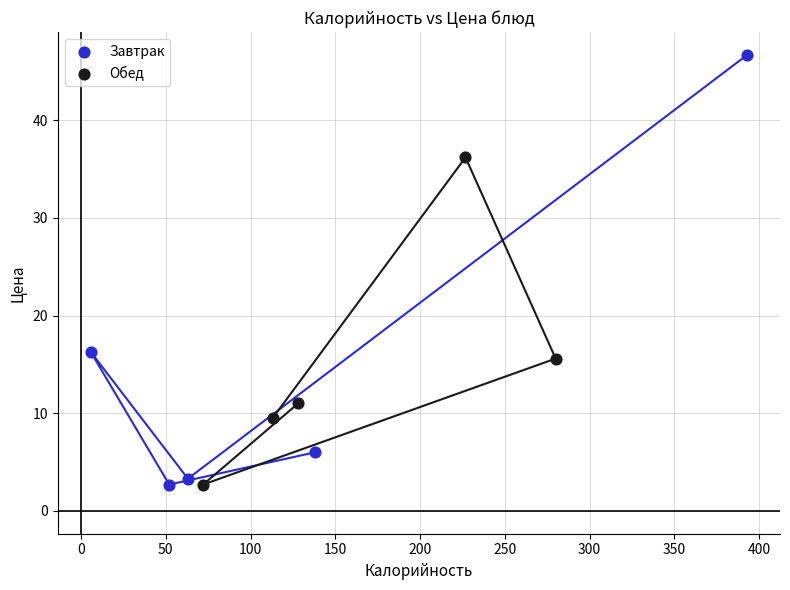

Which series has the widest spread of Y values?

Завтрак